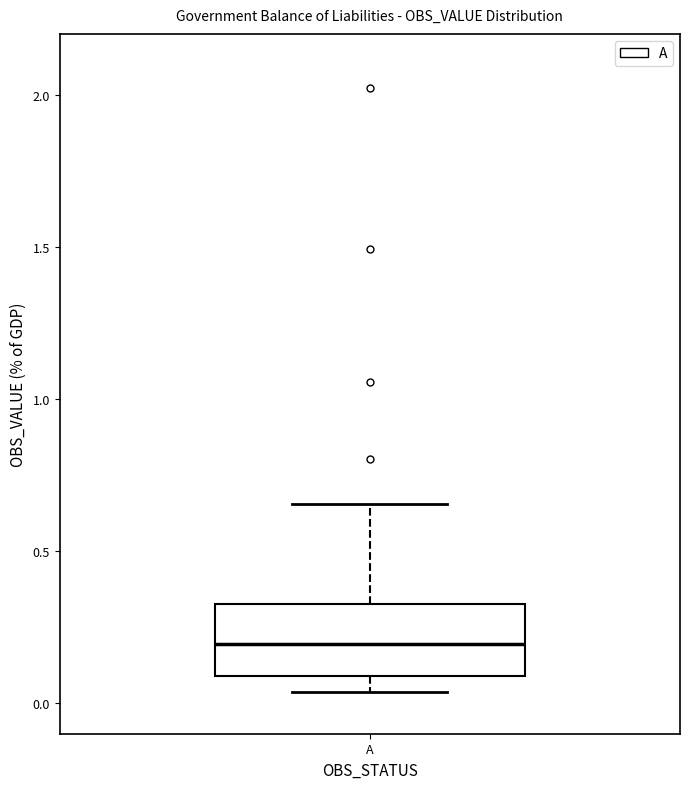

Transcribe this box plot: give where the median line is, the range the box spans, and where the two whiskers end, as read against the y-axis. The values are not printed on the chart, so give them approximately, as read against the axis.

median 0.20, box 0.10 to 0.35, whiskers 0.05 to 0.65